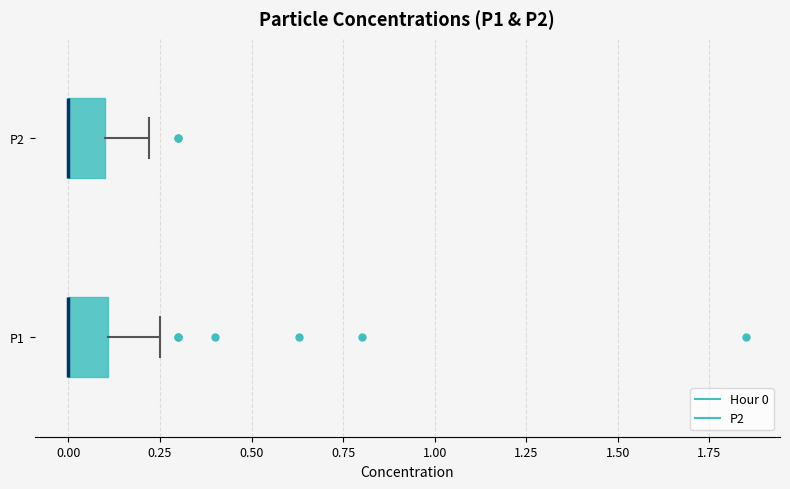

Where is the right edge of the box for P1 on the x-axis? The values are not printed on the chart, so give them approximately, as read against the axis.

0.10